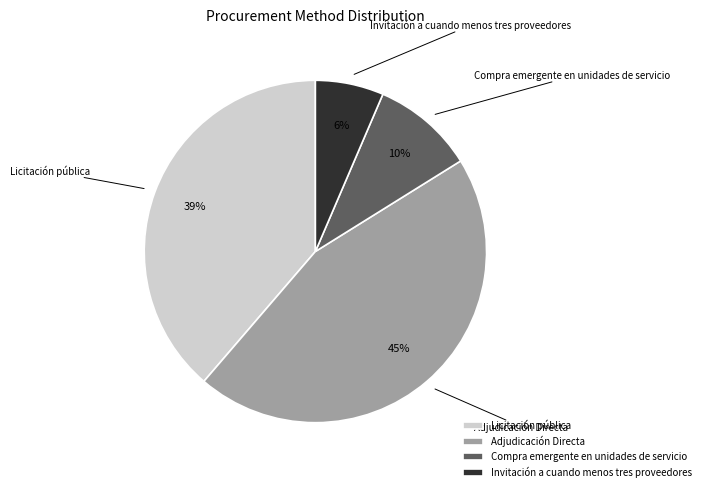

Which category has the biggest portion of the pie?

Adjudicación Directa